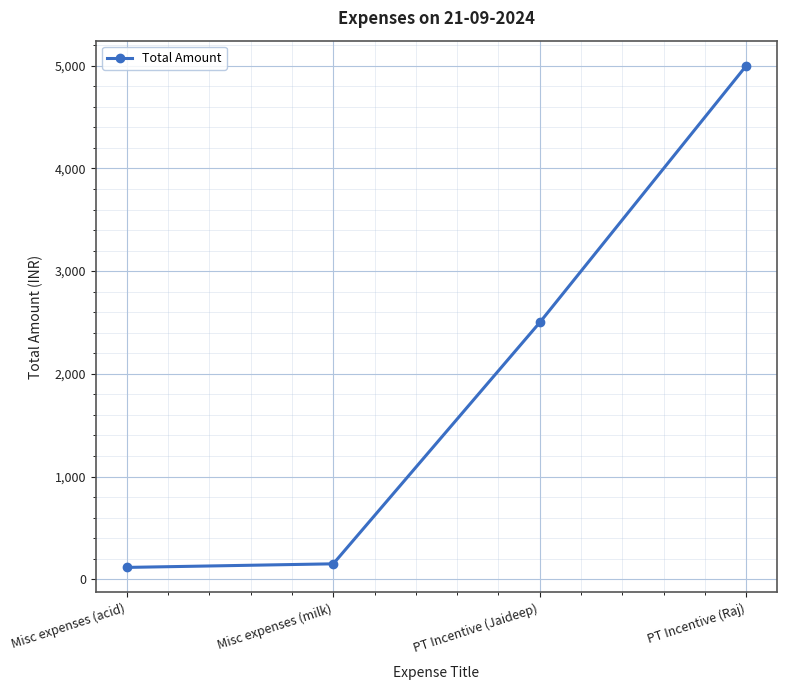

How many categories are shown in the chart?

4